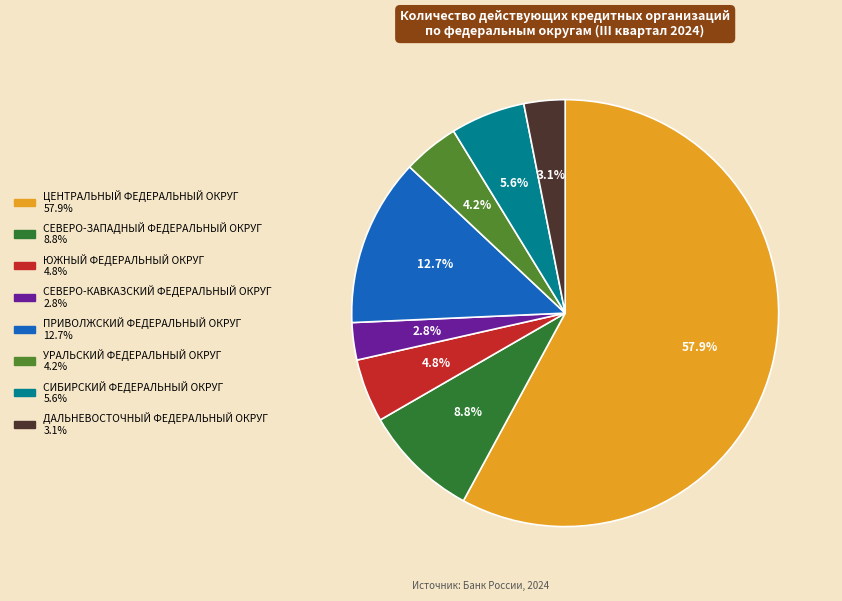

Is there any slice that represents more than half of the pie?

Yes